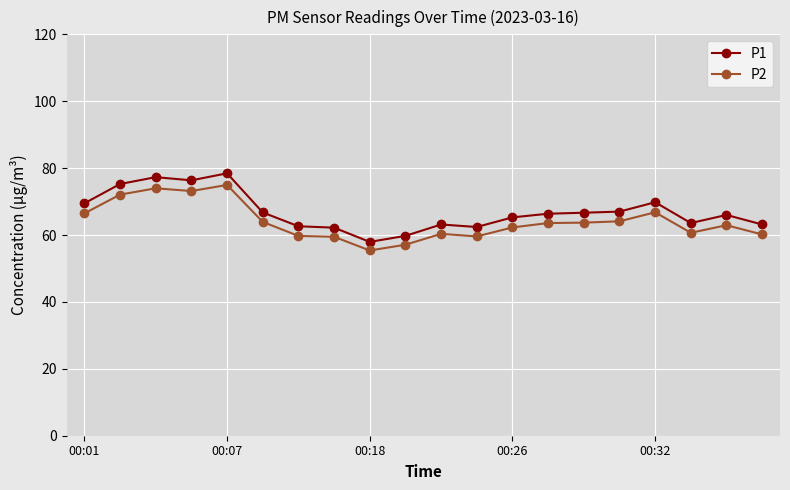

What is the sum of all P2 values?

1280.4